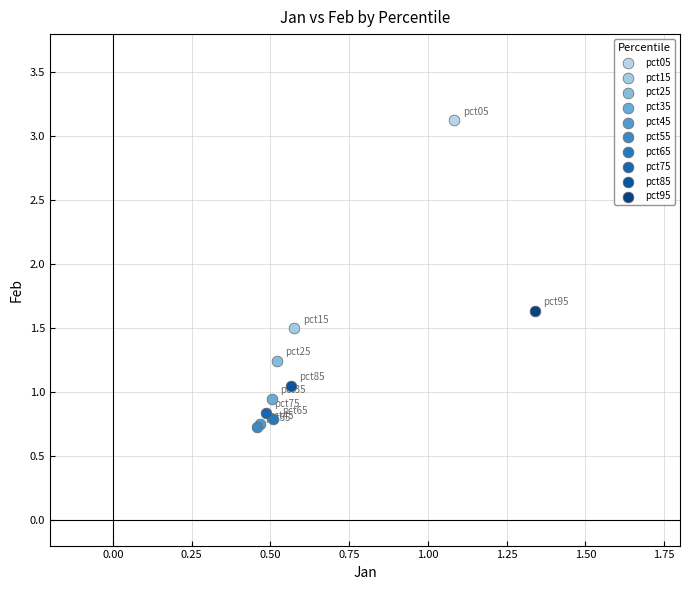

What are all the series names shown in the legend?

pct05, pct15, pct25, pct35, pct45, pct55, pct65, pct75, pct85, pct95